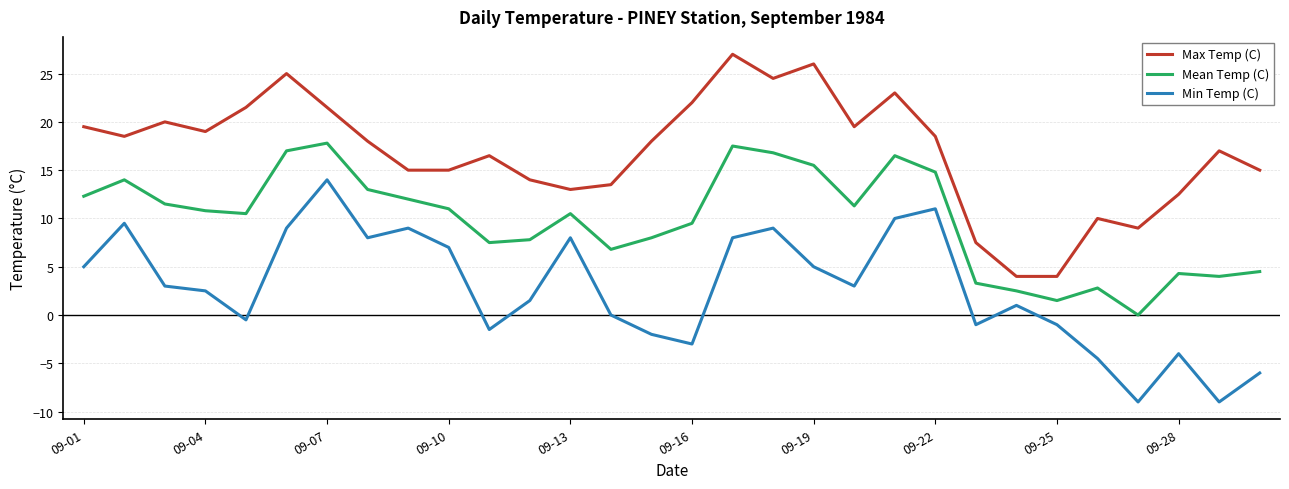

What is the minimum value for Min Temp (C)?

-9.0